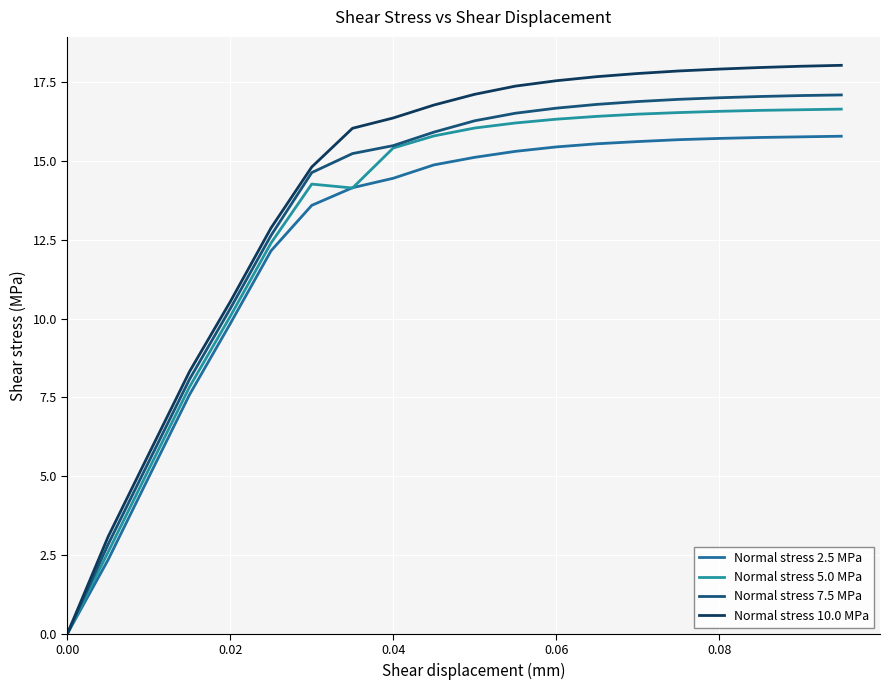

How many positive values does the Normal stress 10.0 MPa series have?

19